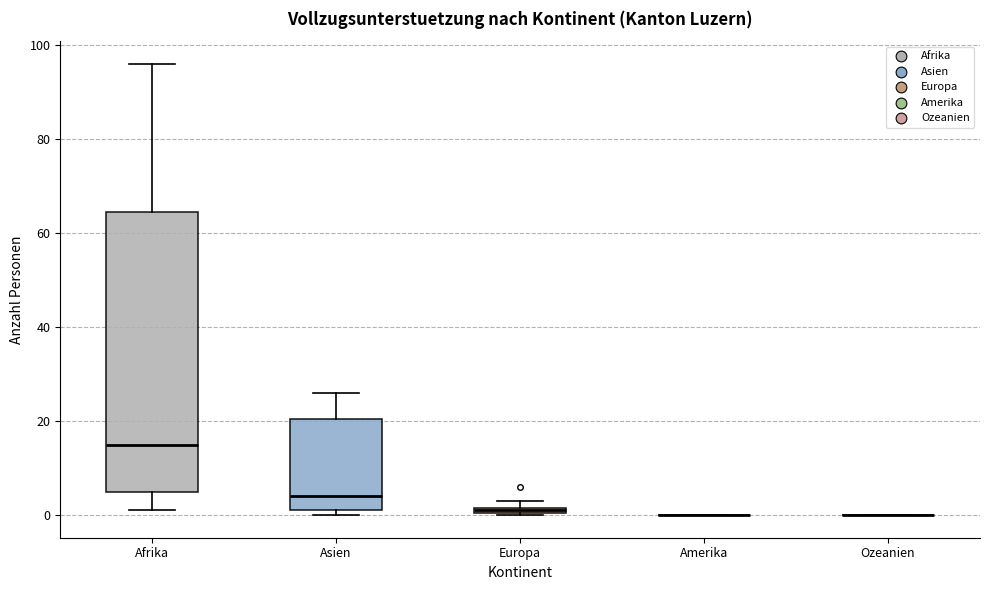

Comparing the boxes themselves (not the whiskers), which one is the tallest?

Afrika